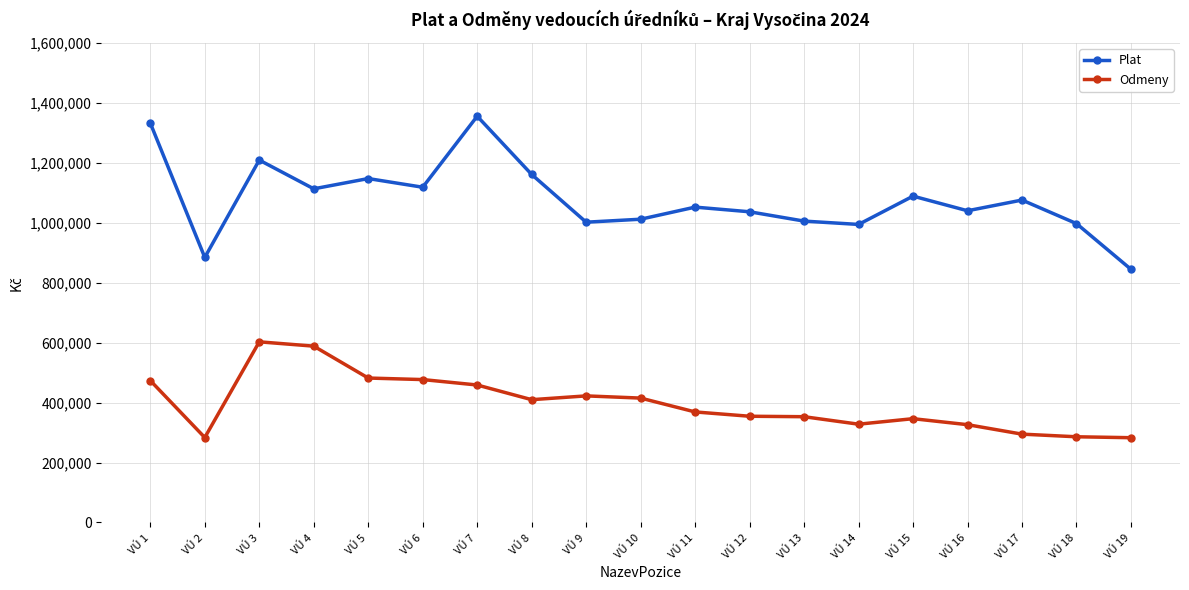

Is the value of Odmeny at VÚ 19 greater than the value of Plat at VÚ 19?

No